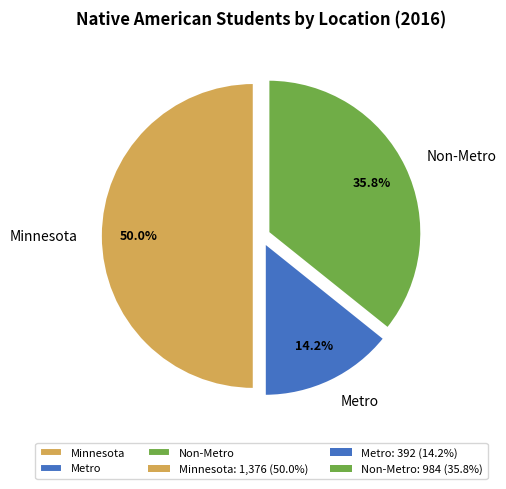

What percentage is the Metro slice, to the nearest percent?

14%